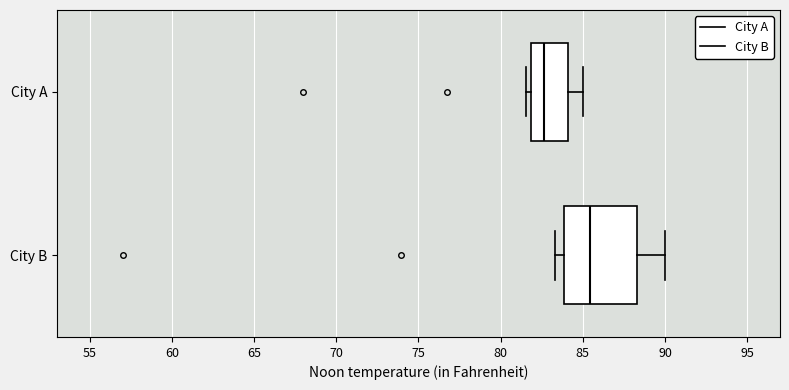

Where does the left whisker of the box for City B end on the x-axis? The values are not printed on the chart, so give them approximately, as read against the axis.

83.5